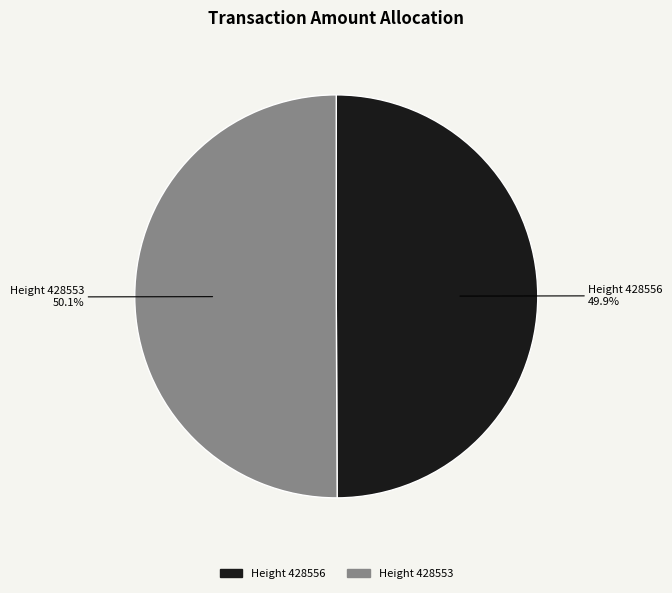

What is the ratio of the value at Height 428553 to the value at Height 428556?

1.0